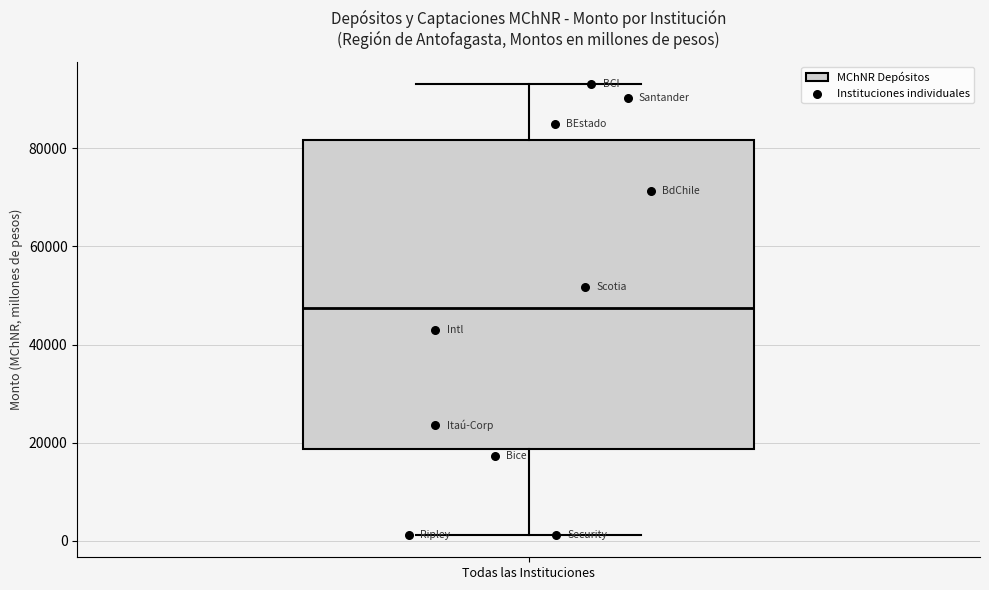

Transcribe this box plot: give where the median line is, the range the box spans, and where the two whiskers end, as read against the y-axis. The values are not printed on the chart, so give them approximately, as read against the axis.

median 48000, box 18000 to 82000, whiskers 2000 to 94000